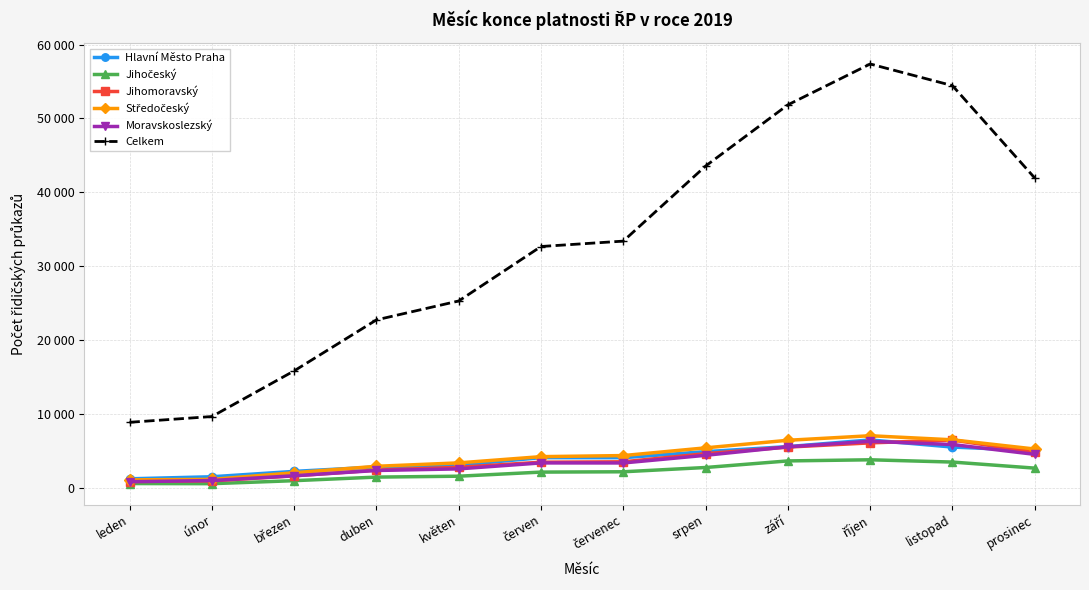

True or false: Hlavní Město Praha has a value of 2483 at únor.

False